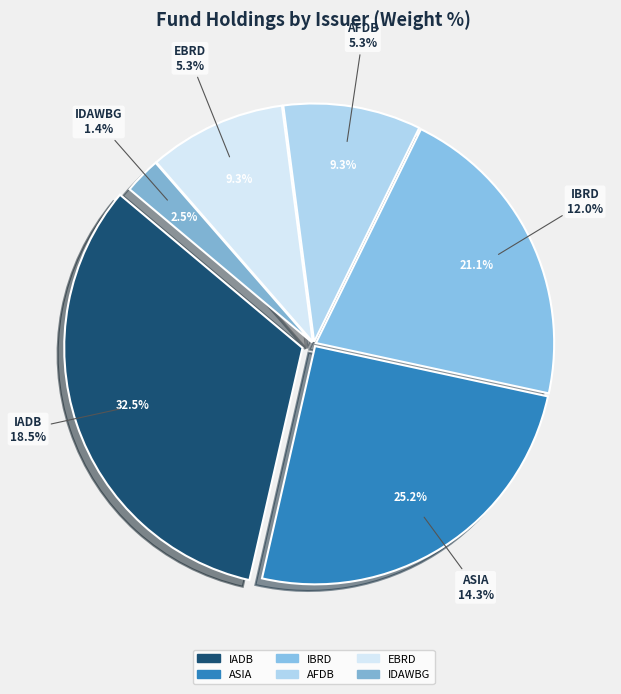

Does any single category account for the majority?

No